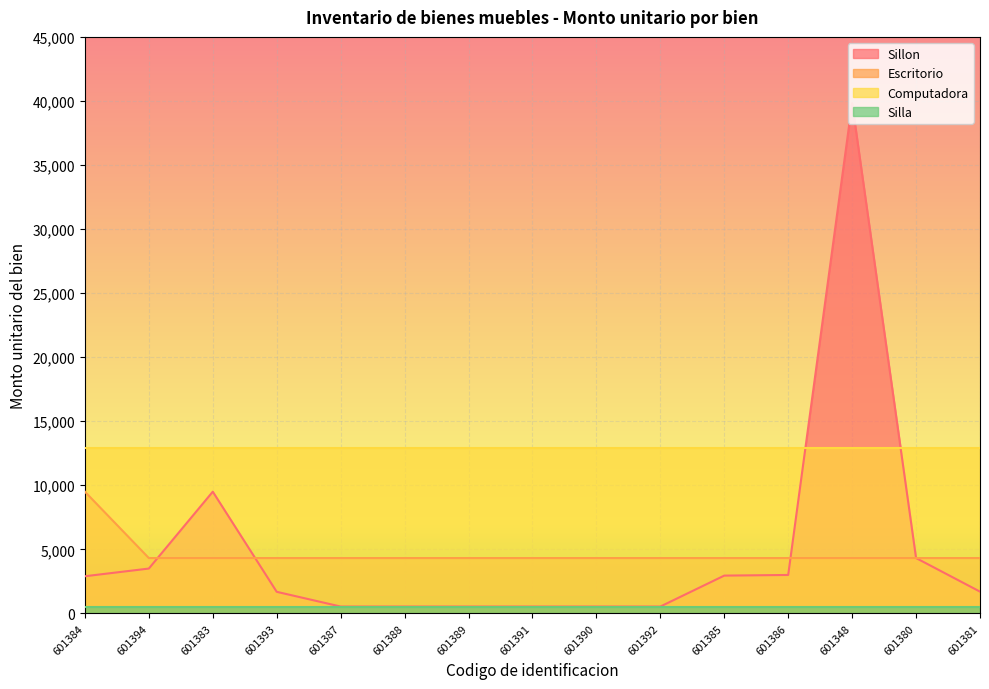

Between 601348 and 601381, which is larger?

601348